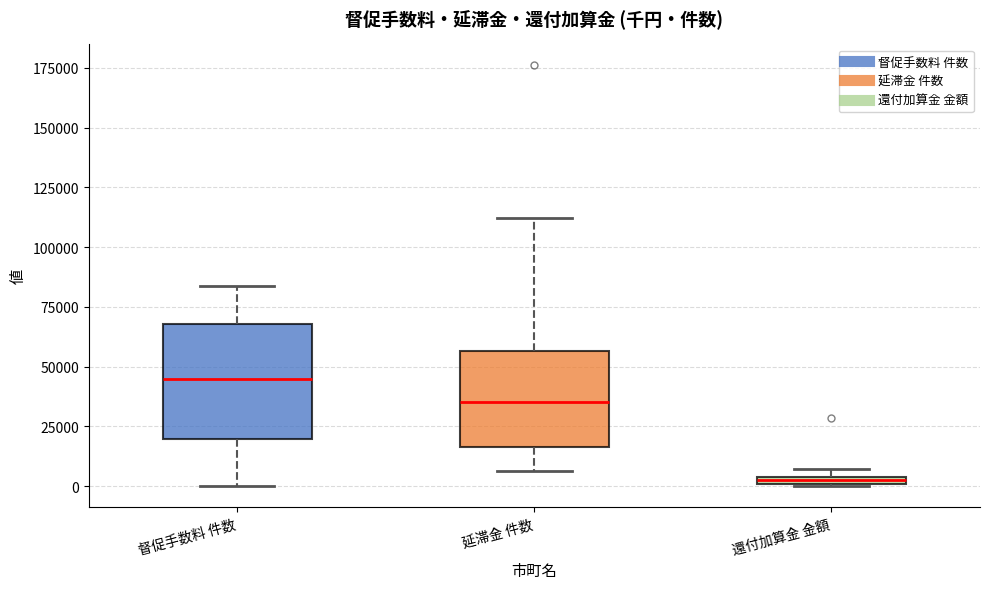

Which box has the lowest median line?

還付加算金 金額